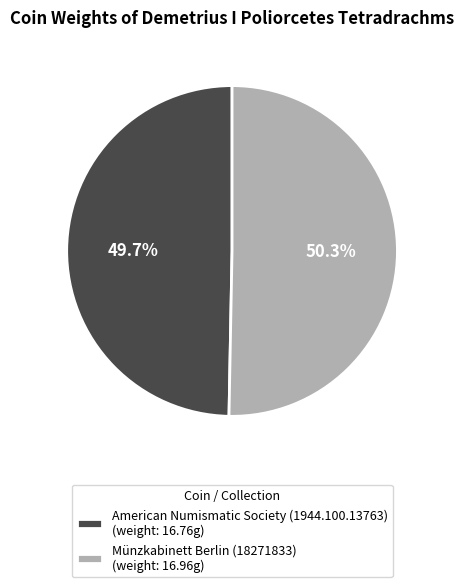

Is the sum of American Numismatic Society (1944.100.13763) and Münzkabinett Berlin (18271833) greater than half?

Yes